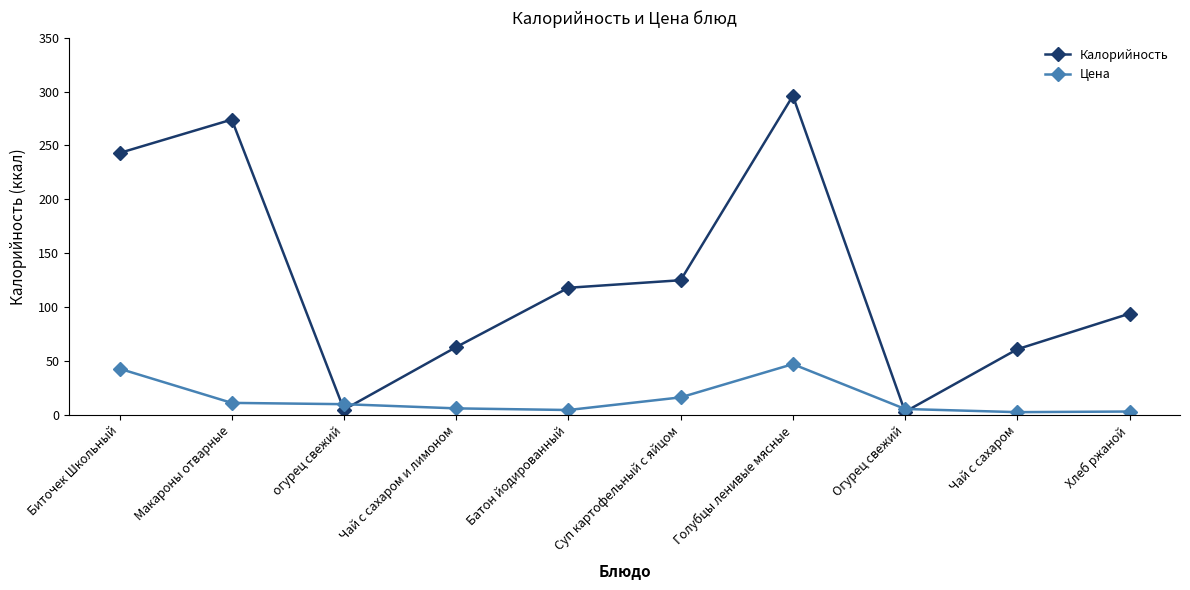

Where is Цена nearest to the value 24?

Суп картофельный с яйцом